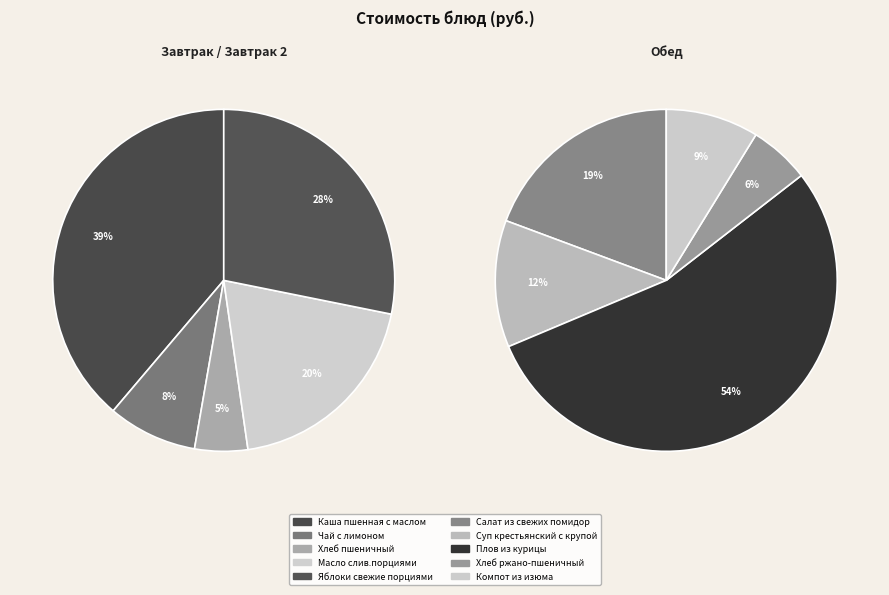

What is the change in value from Каша пшенная с маслом to Хлеб ржано-пшеничный?

-8.5